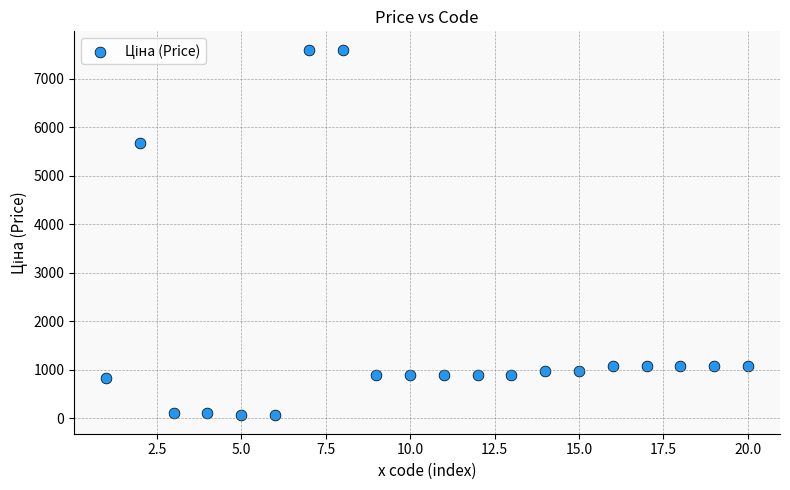

What Y value in the scatter plot is closest to 3826?

5673.8